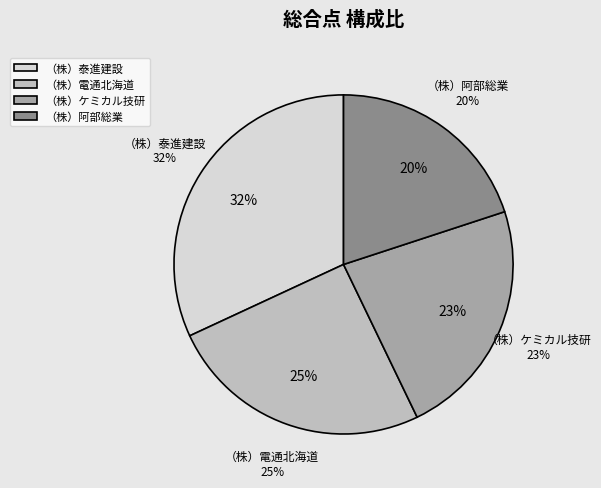

Rank the categories by value from lowest to highest.

（株）阿部総業, （株）ケミカル技研, （株）電通北海道, （株）泰進建設